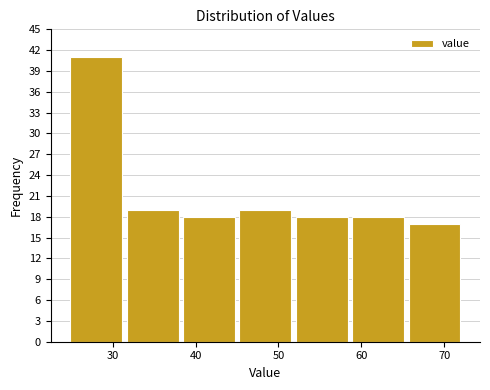

Reading left to right, transcribe this chart: for each bar, give the range it covers on the x-axis and its height. Neither the bar edges nor the heights are printed on the chart, so give them approximately, as read against the axes.

24.9 to 31.7: 41
31.7 to 38.5: 19
38.5 to 45.3: 18
45.3 to 52.1: 19
52.1 to 58.9: 18
58.9 to 65.7: 18
65.7 to 72.5: 17